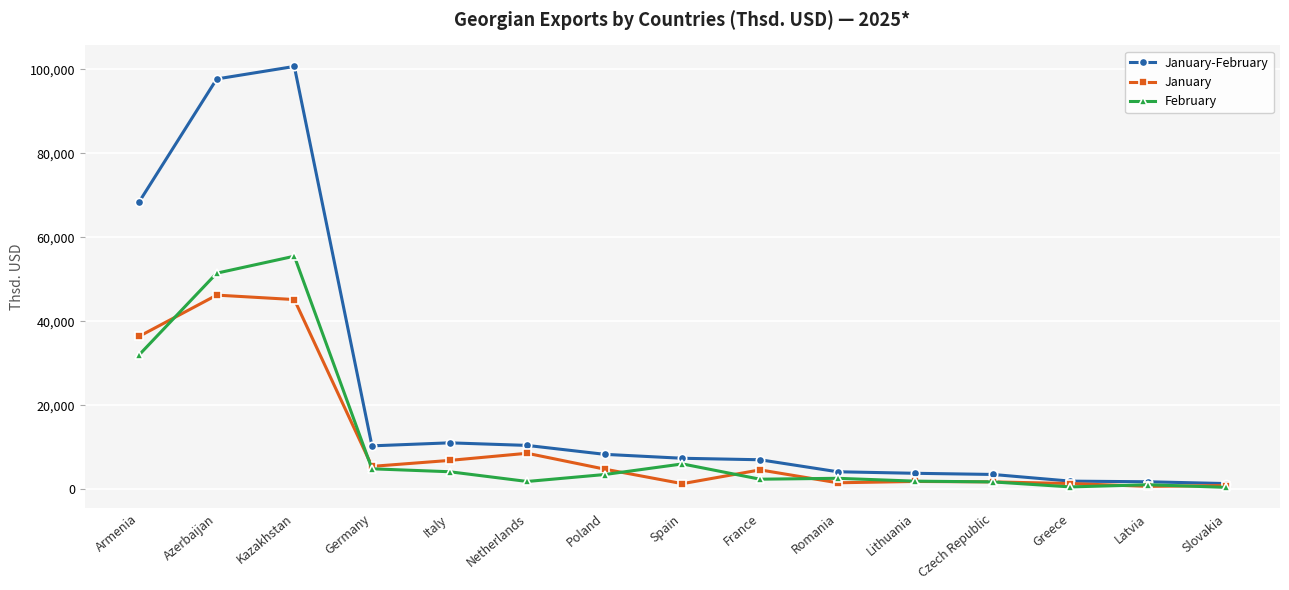

List the series in order of their peak value, lowest first.

January, February, January-February